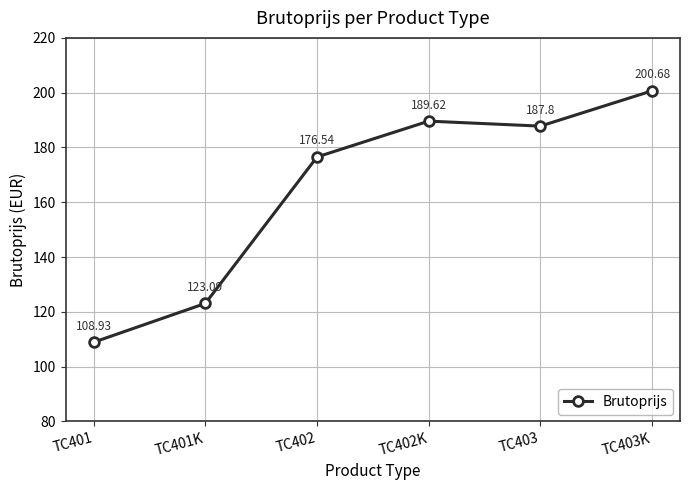

The value at TC403K is 200.7. True or false?

True